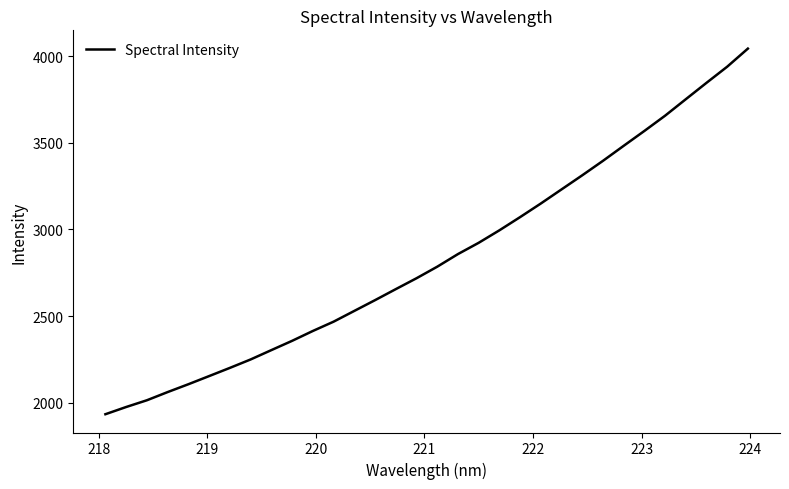

What is the maximum value shown in the chart?

4044.0